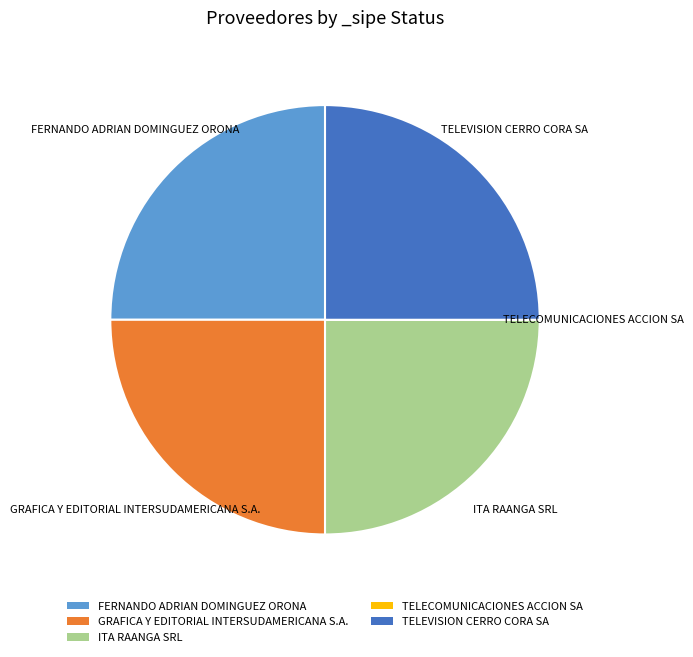

Does ITA RAANGA SRL account for over 50% of the chart?

No